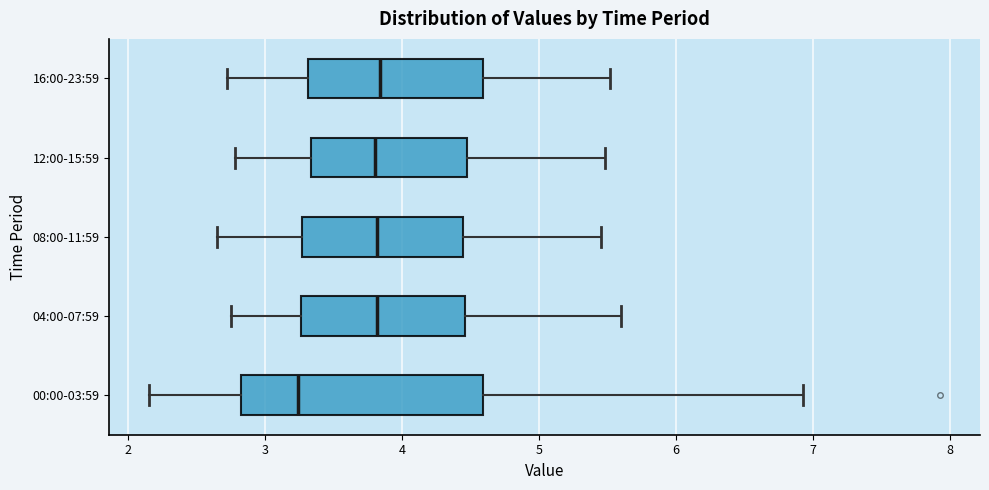

Reading bottom to top, read every box against the x-axis: the position of its median line, the range the box covers, and the ends of its whiskers. The values are not printed on the chart, so give them approximately, as read against the axis.

00:00-03:59: median 3.2, box 2.8 to 4.6, whiskers 2.2 to 6.9
04:00-07:59: median 3.8, box 3.3 to 4.5, whiskers 2.8 to 5.6
08:00-11:59: median 3.8, box 3.3 to 4.4, whiskers 2.7 to 5.5
12:00-15:59: median 3.8, box 3.3 to 4.5, whiskers 2.8 to 5.5
16:00-23:59: median 3.8, box 3.3 to 4.6, whiskers 2.7 to 5.5